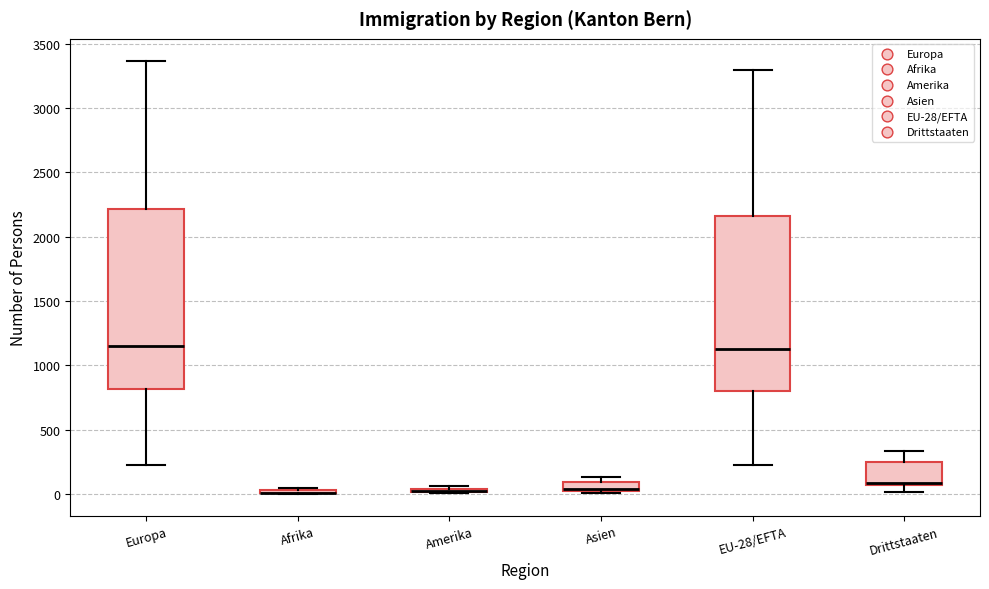

Where is the upper edge of the box for Amerika on the y-axis? The values are not printed on the chart, so give them approximately, as read against the axis.

50